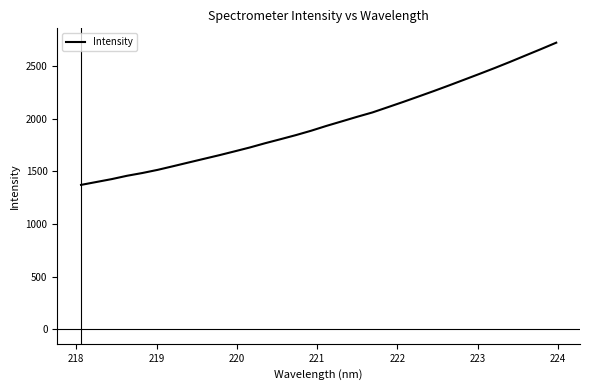

What is the smallest value displayed?

1371.3